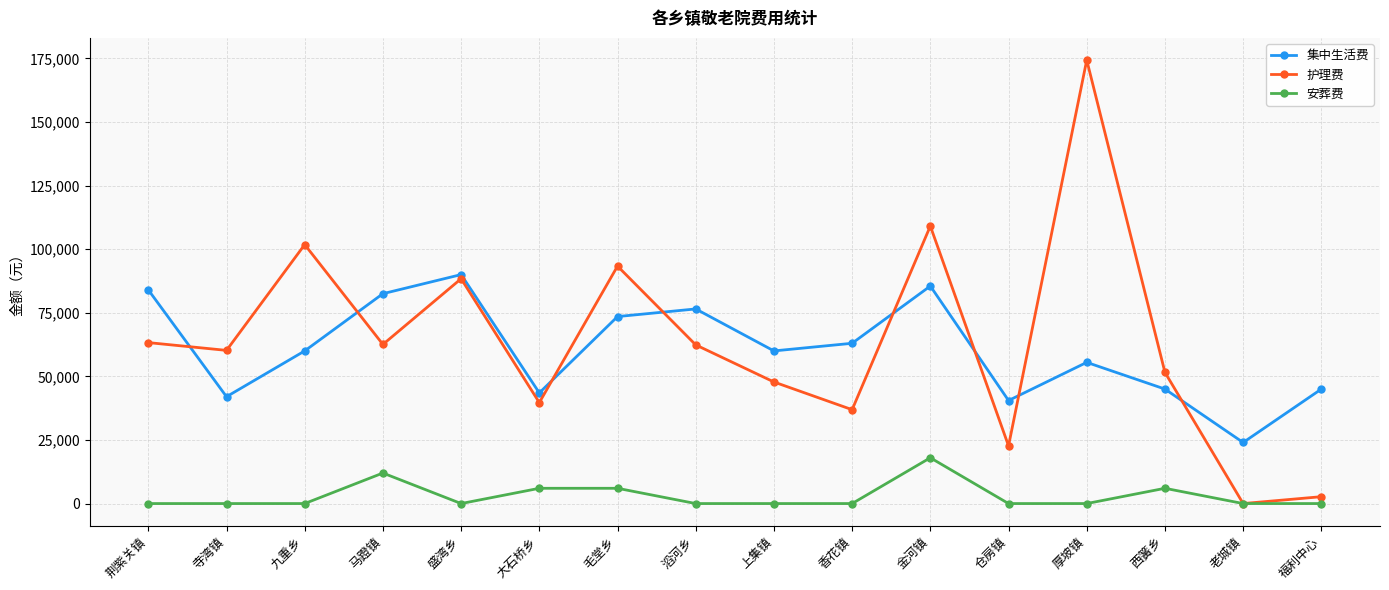

Which series has the largest range (max minus min)?

护理费